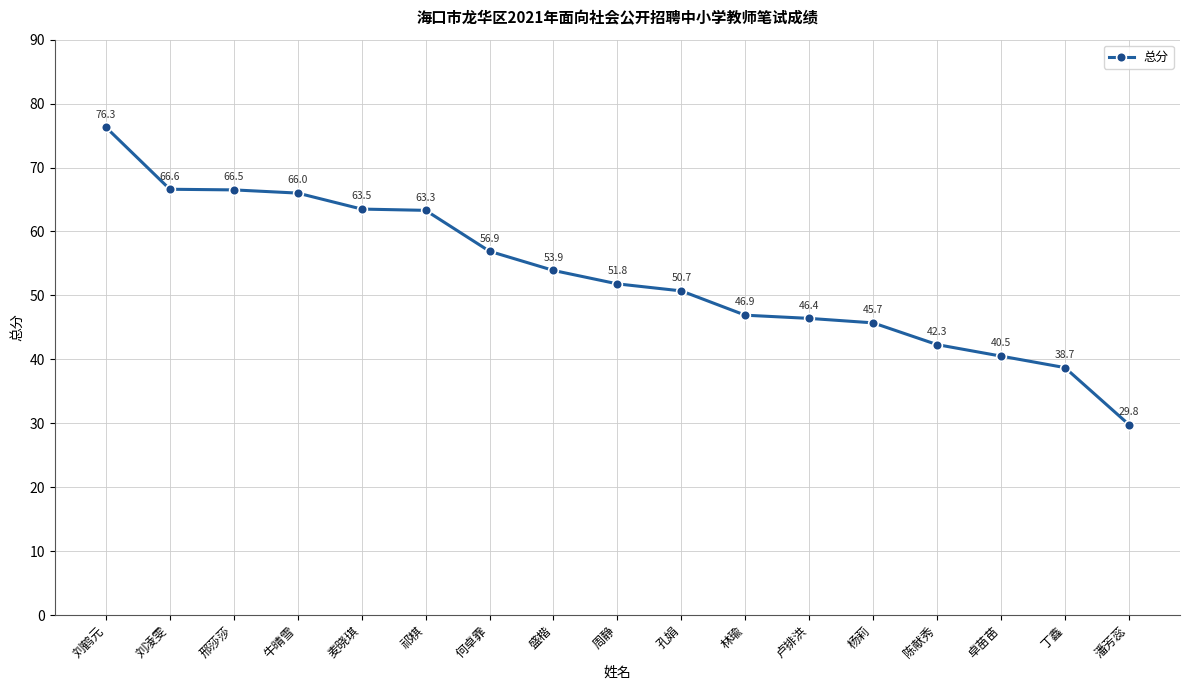

What is the average value?

53.3